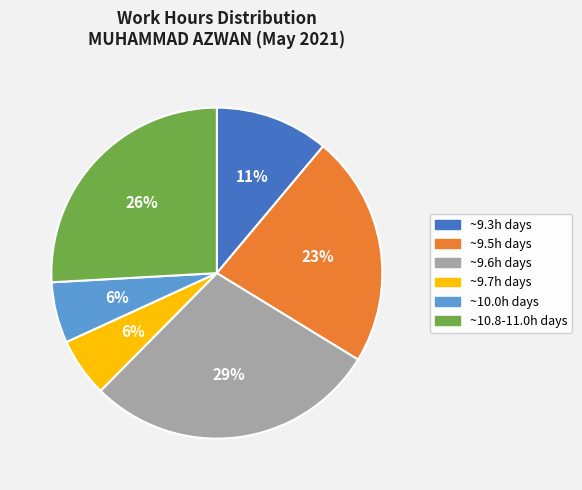

To the nearest percent, what is the difference between the largest and smallest slice percentages?

23%